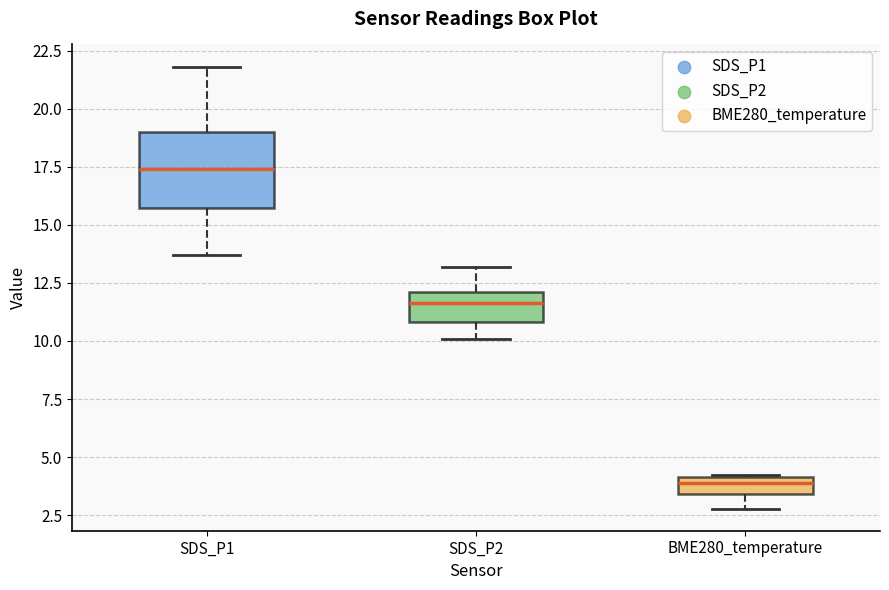

Comparing the boxes themselves (not the whiskers), which one is the tallest?

SDS_P1